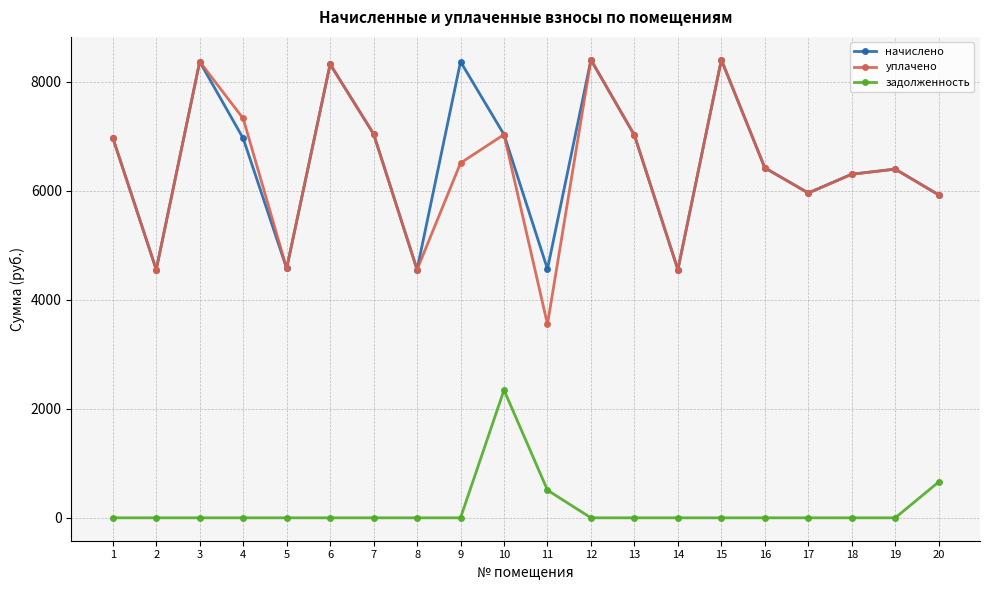

True or false: начислено has more than 0 interior local peaks.

True